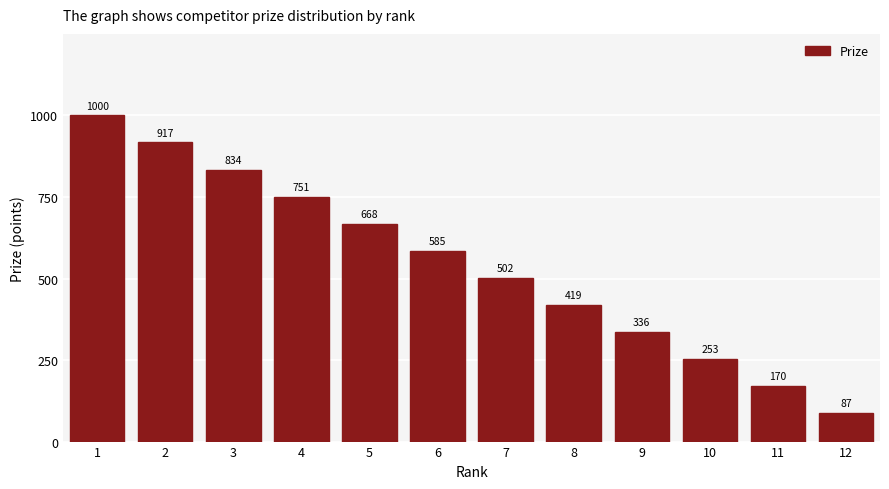

Reading left to right, list all the values displayed in this chart.

1=1000	2=917	3=834	4=751	5=668	6=585	7=502	8=419	9=336	10=253	11=170	12=87